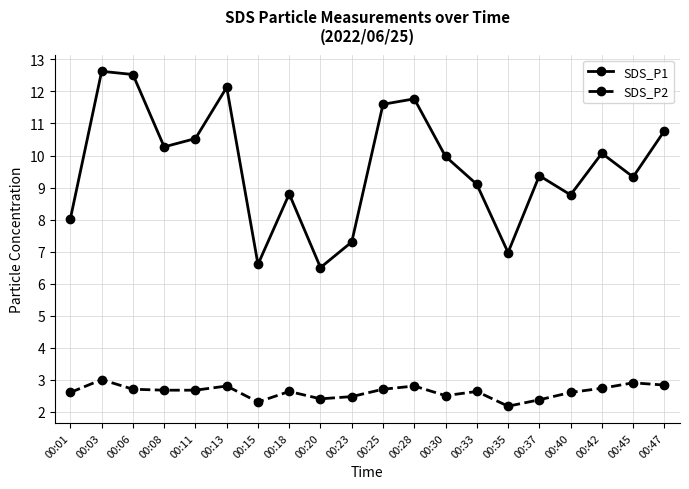

Which series has the largest total across all categories?

SDS_P1